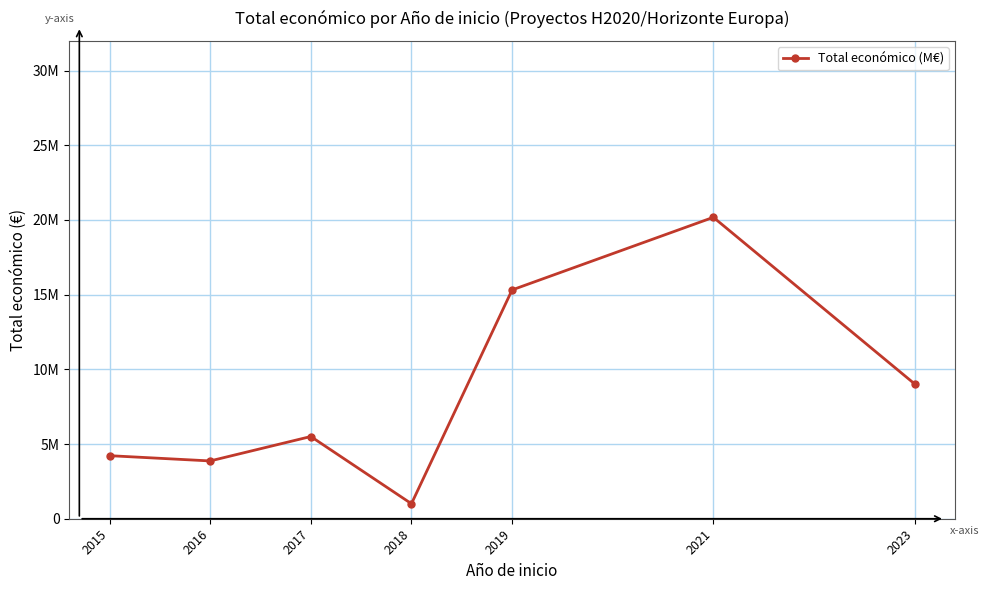

At which category does the data reach its first local peak?

2017